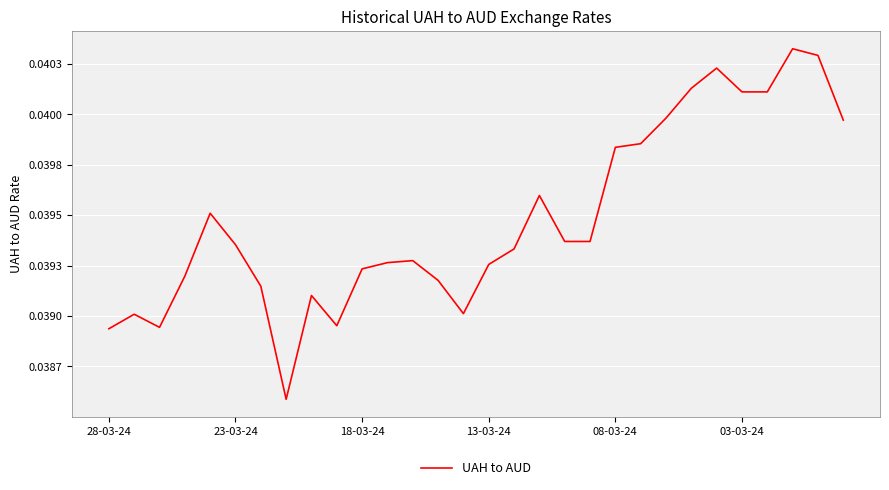

Does the chart have visible grid lines?

Yes